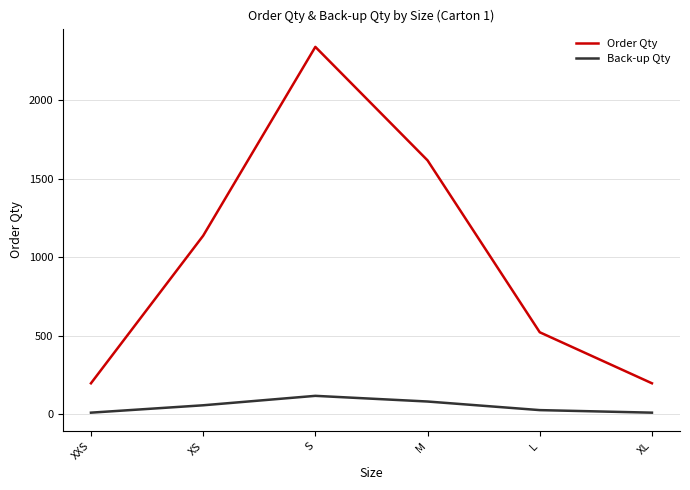

True or false: Order Qty has a value of 197.0 at XXS.

True